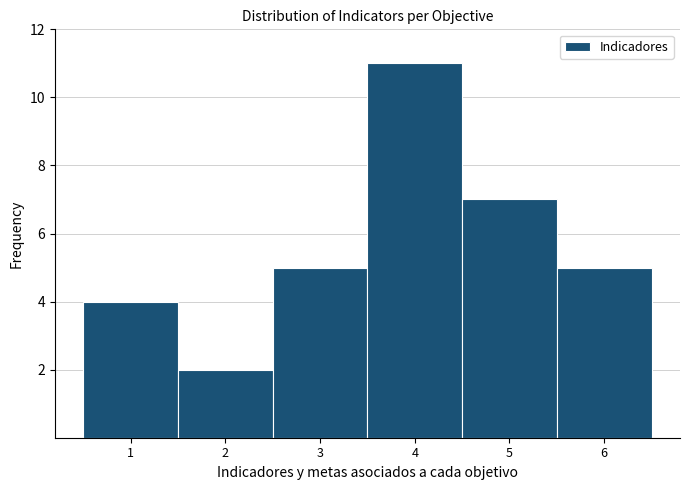

What is the height of the bar covering 5.5 to 6.5 on the x-axis? The values are not printed on the chart, so give them approximately, as read against the axis.

5